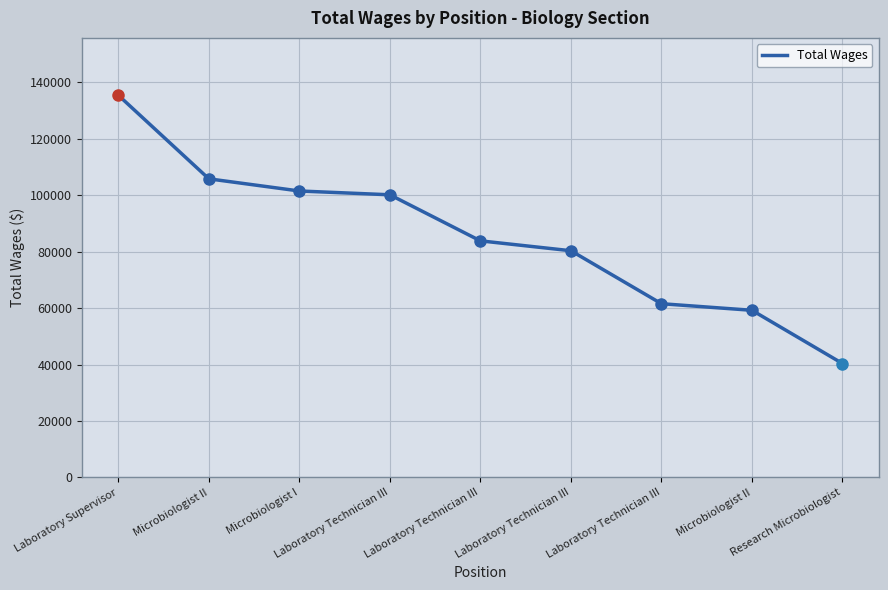

Is this an area chart (filled region under the line)?

No